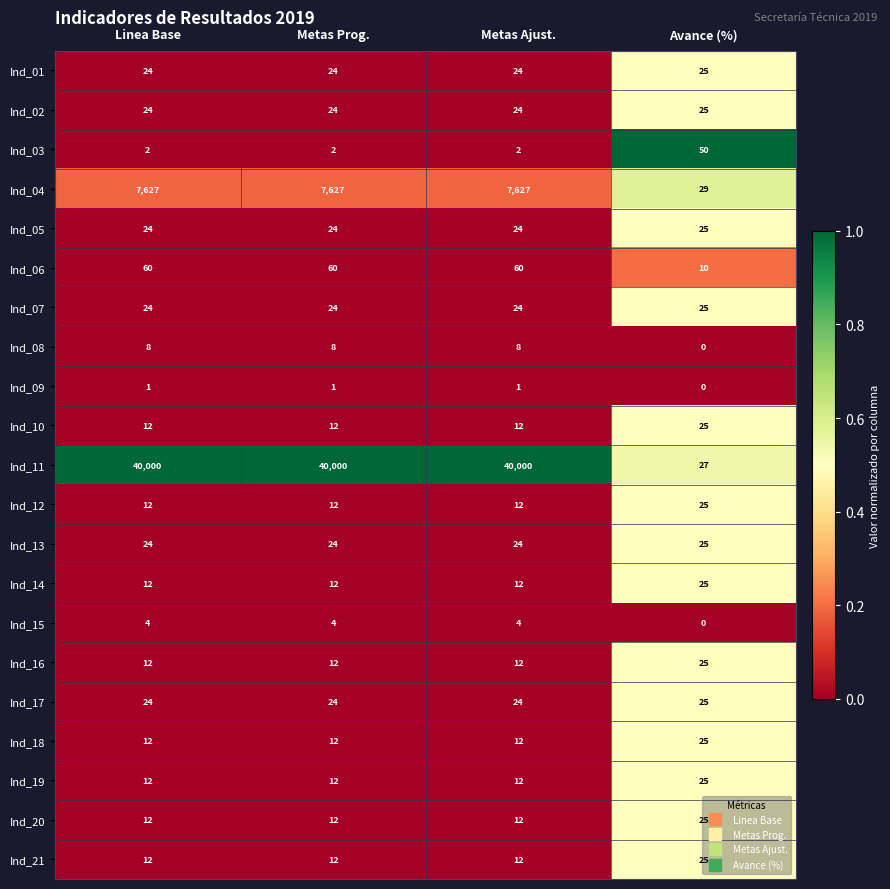

At how many categories does at least one series exceed 10693?

3